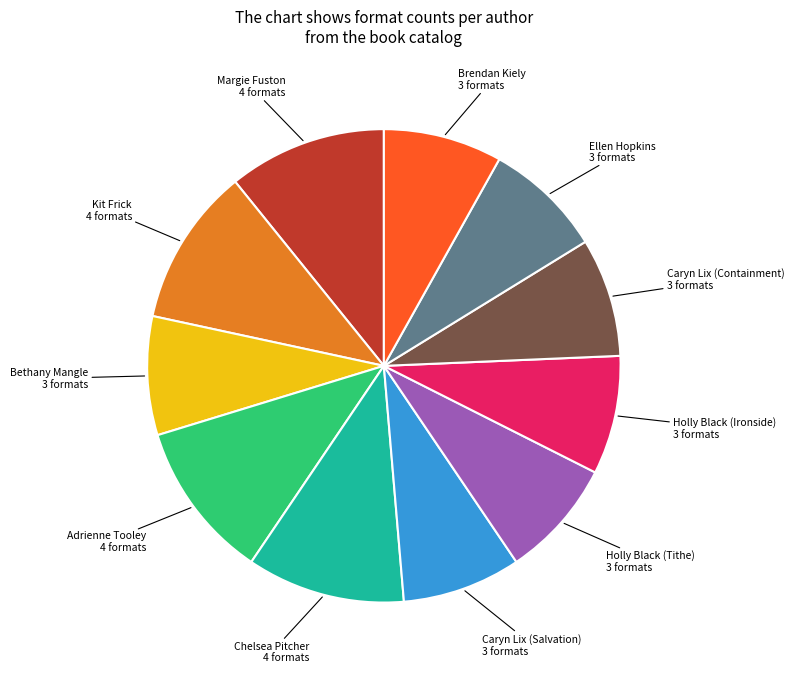

Does any single category account for the majority?

No